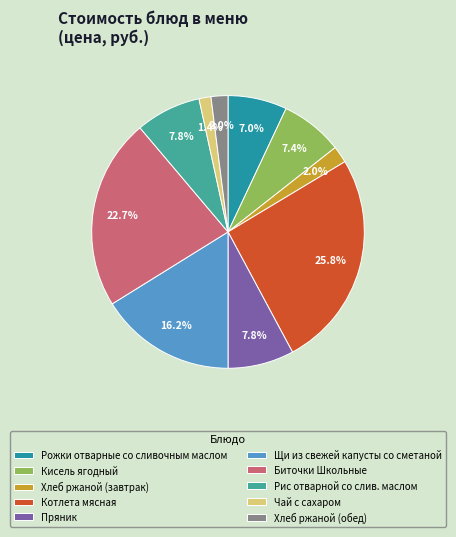

How many segments does this pie chart have?

10